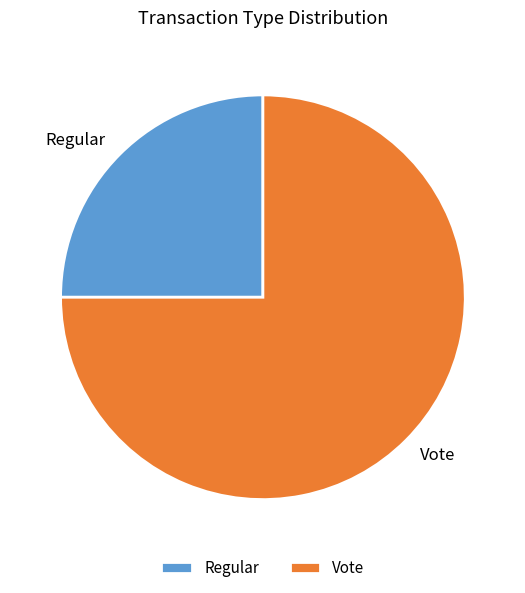

Is it true that Regular is 25% of the pie?

True